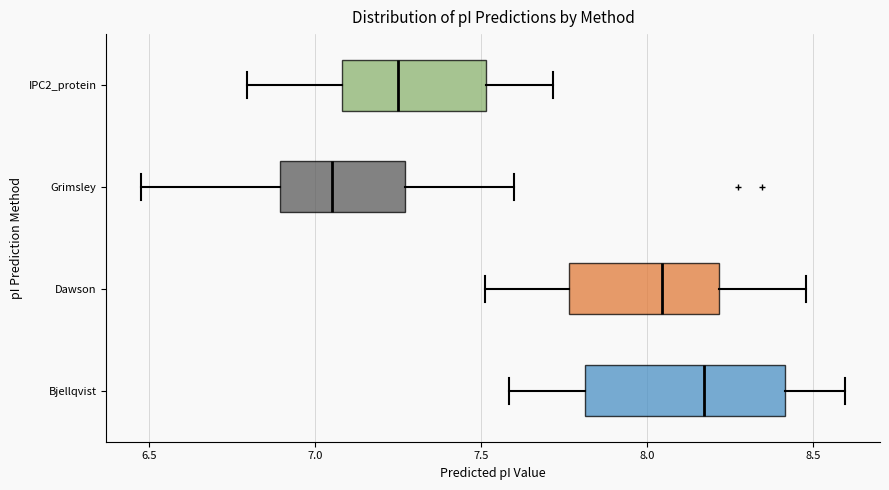

Where does the right whisker of the box for Dawson end on the x-axis? The values are not printed on the chart, so give them approximately, as read against the axis.

8.50